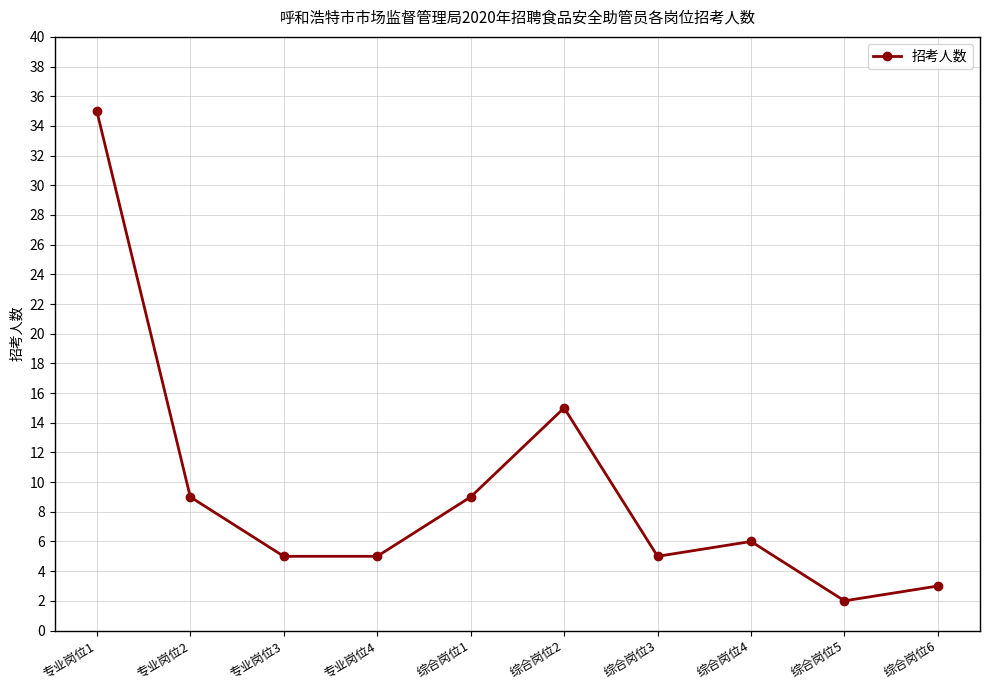

Approximately how many times larger is the value at 专业岗位2 compared to 专业岗位1?

0.3